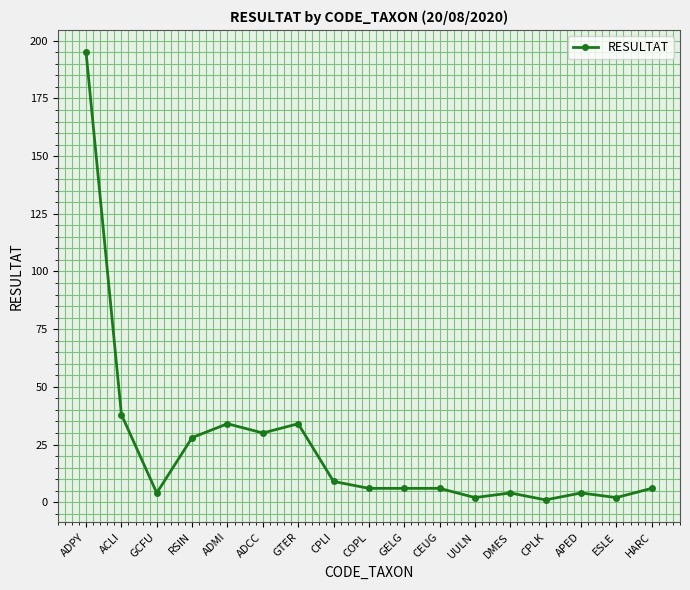

Which has a higher value, CPLI or CPLK?

CPLI